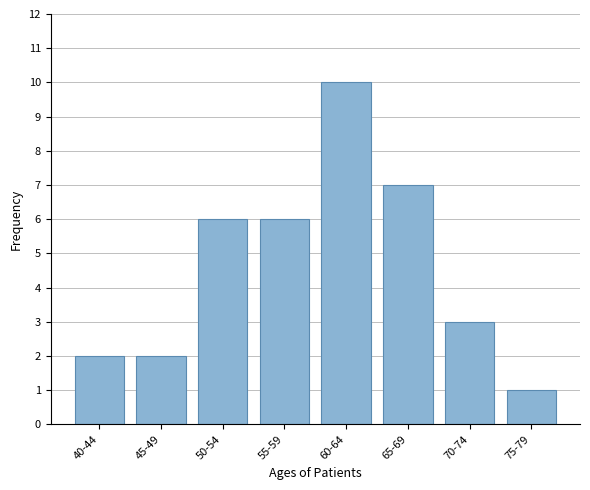

Reading left to right, list all the values displayed in this chart.

2	2	6	6	10	7	3	1